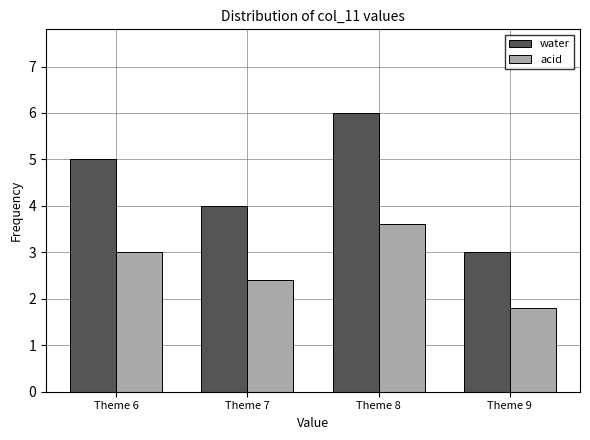

Reading left to right, what are all the values shown in this chart?

water: 5.0	4.0	6.0	3.0
acid: 3.0	2.4	3.6	1.8